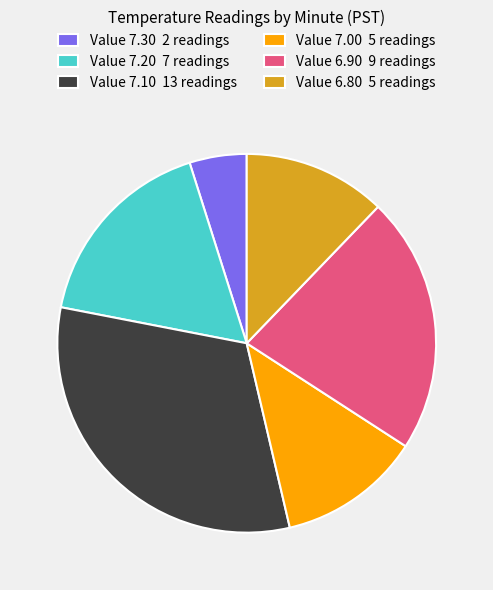

Is it true that Value 6.80 5 readings is 3% of the pie?

False